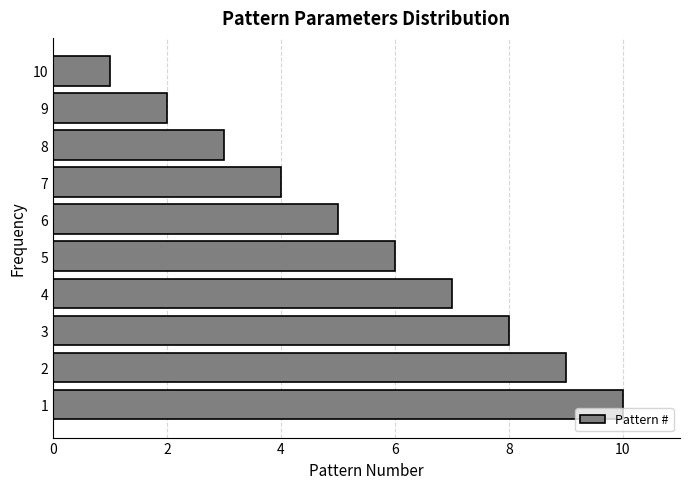

Reading bottom to top, extract all data points from this chart.

10	9	8	7	6	5	4	3	2	1